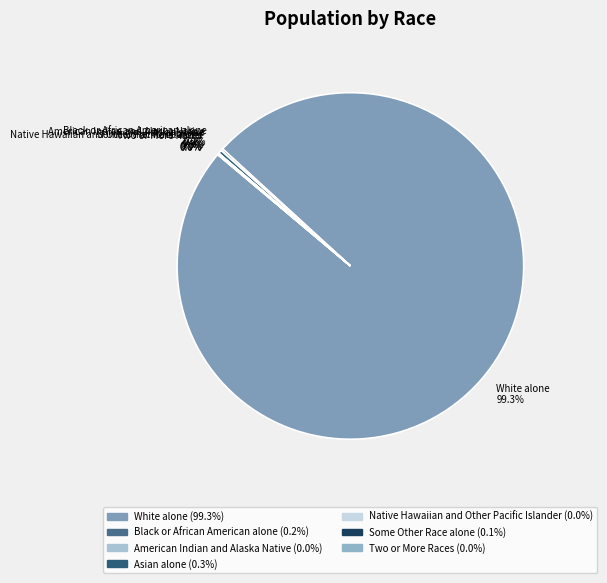

Which slice represents more than half of the pie?

White alone